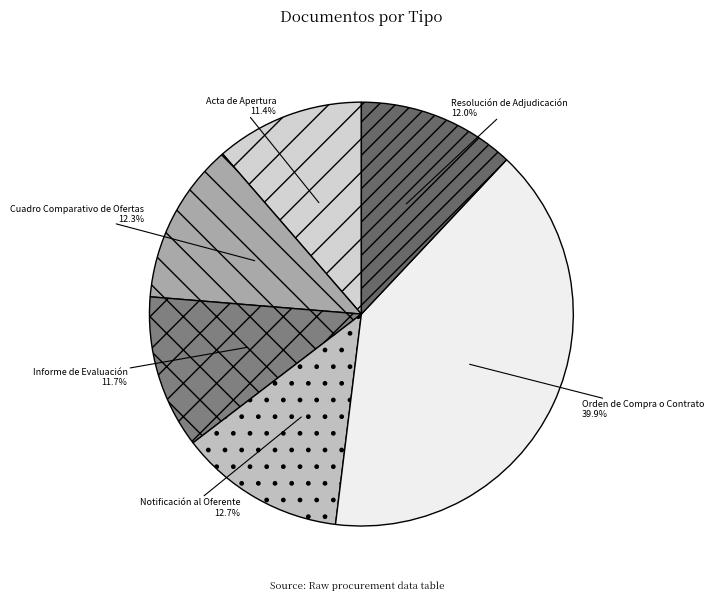

Does Notificación al Oferente represent more than half of the total?

No